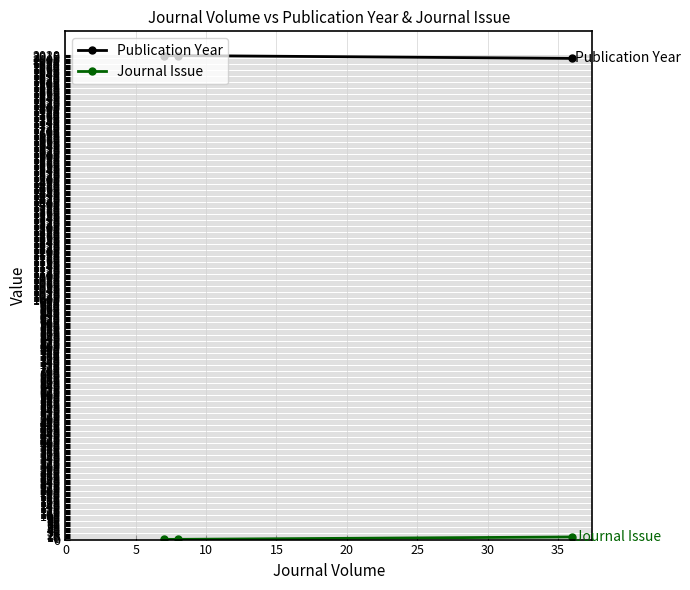

Which series has the largest total across all categories?

Publication Year